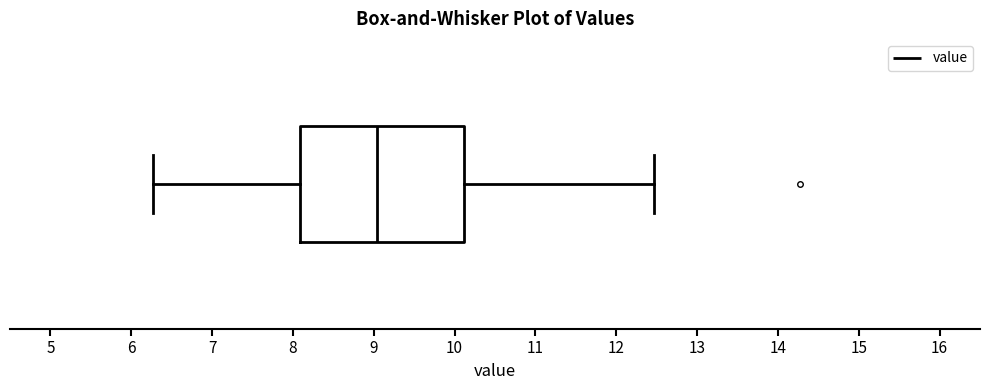

Transcribe this box plot: give where the median line is, the range the box spans, and where the two whiskers end, as read against the x-axis. The values are not printed on the chart, so give them approximately, as read against the axis.

median 9.0, box 8.1 to 10.1, whiskers 6.3 to 12.5